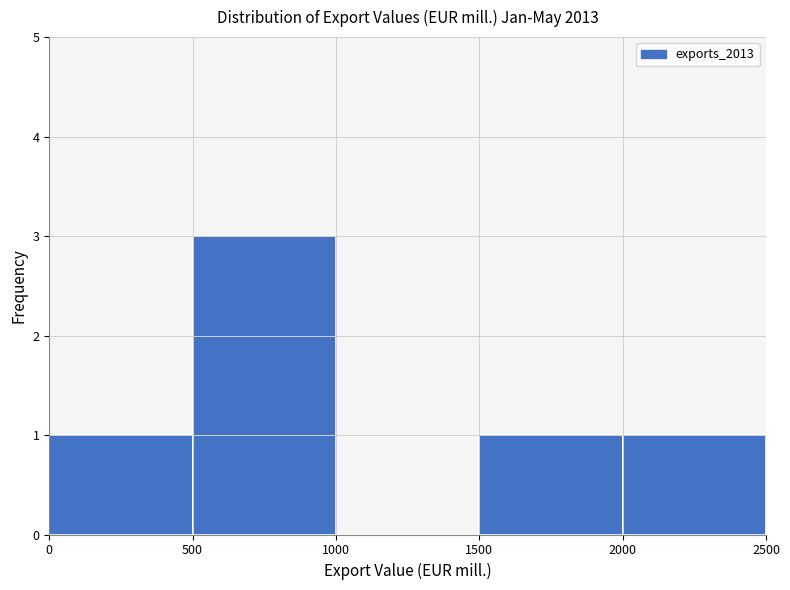

What is the height of the bar covering 1500 to 2000 on the x-axis? The values are not printed on the chart, so give them approximately, as read against the axis.

1